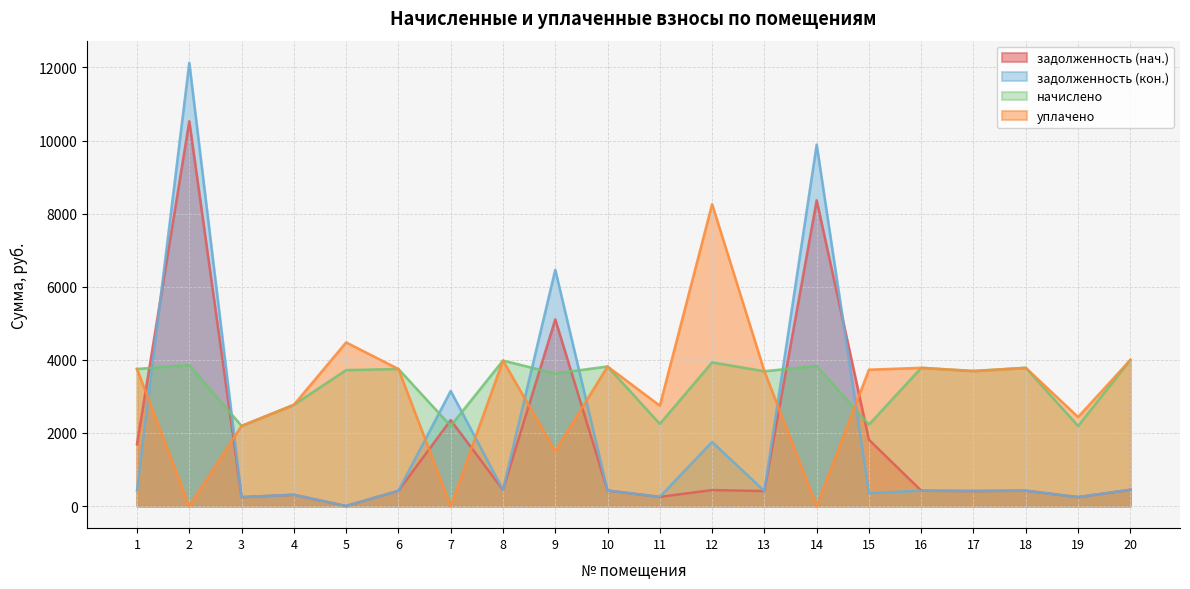

What are all the series names shown in the legend?

задолженность (нач.), задолженность (кон.), начислено, уплачено